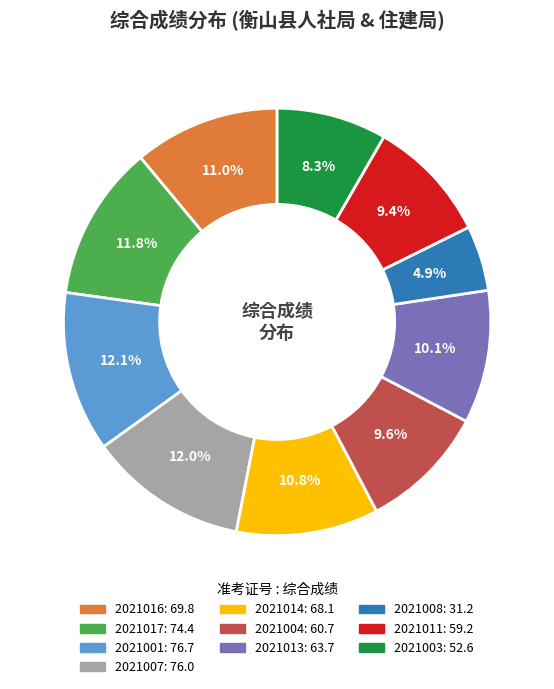

Count the number of slices in the pie.

10